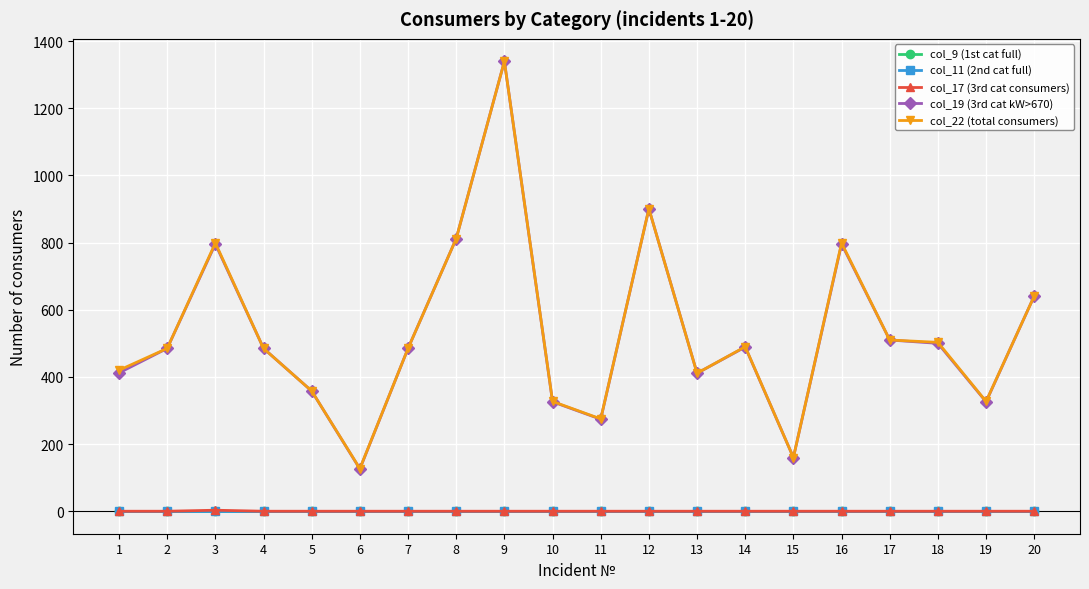

At which label does col_9 (1st cat full) reach its minimum?

1